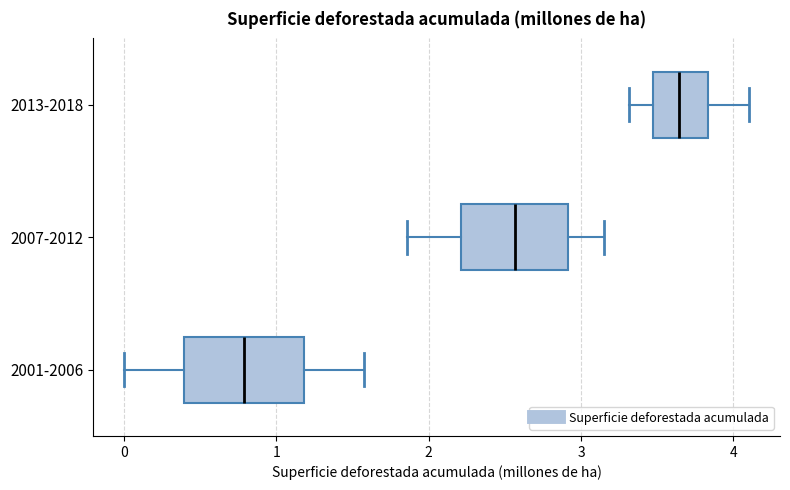

Reading bottom to top, read every box against the x-axis: the position of its median line, the range the box covers, and the ends of its whiskers. The values are not printed on the chart, so give them approximately, as read against the axis.

2001-2006: median 0.8, box 0.4 to 1.2, whiskers 0.0 to 1.6
2007-2012: median 2.6, box 2.2 to 2.9, whiskers 1.9 to 3.2
2013-2018: median 3.6, box 3.5 to 3.8, whiskers 3.3 to 4.1